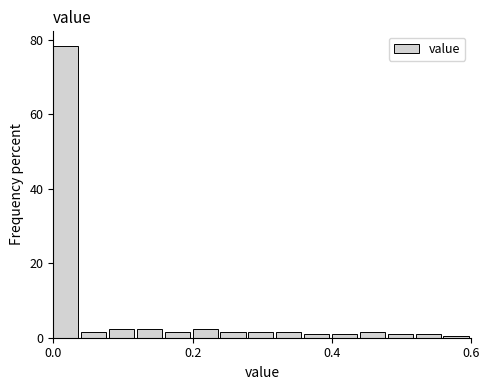

Around what value on the x-axis is the tallest bar? Give the approximate position of its centre, as read against the axis.

0.02